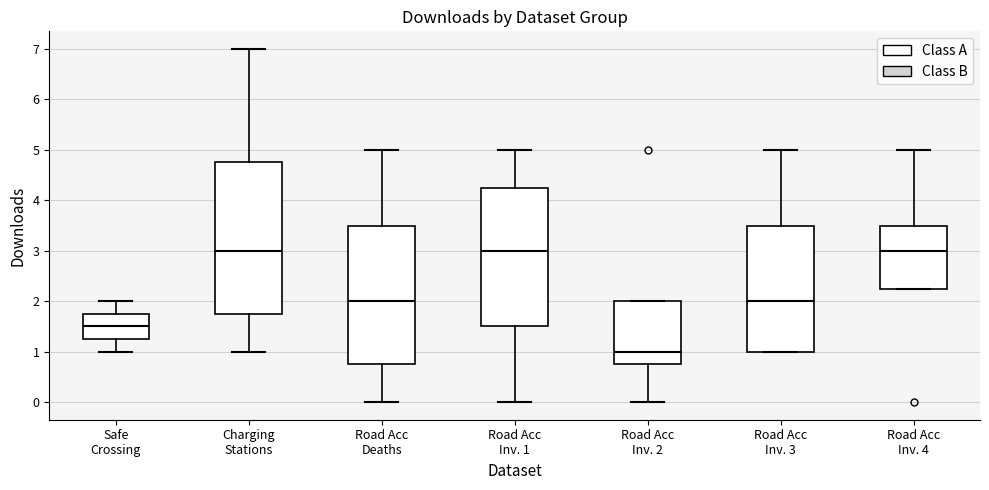

Reading left to right, read every box against the y-axis: the position of its median line, the range the box covers, and the ends of its whiskers. The values are not printed on the chart, so give them approximately, as read against the axis.

Safe Crossing: median 1.5, box 1.3 to 1.8, whiskers 1.0 to 2.0
Charging Stations: median 3.0, box 1.8 to 4.8, whiskers 1.0 to 7.0
Road Acc Deaths: median 2.0, box 0.8 to 3.5, whiskers 0.0 to 5.0
Road Acc Inv. 1: median 3.0, box 1.5 to 4.3, whiskers 0.0 to 5.0
Road Acc Inv. 2: median 1.0, box 0.8 to 2.0, whiskers 0.0 to 2.0
Road Acc Inv. 3: median 2.0, box 1.0 to 3.5, whiskers 1.0 to 5.0
Road Acc Inv. 4: median 3.0, box 2.3 to 3.5, whiskers 2.3 to 5.0